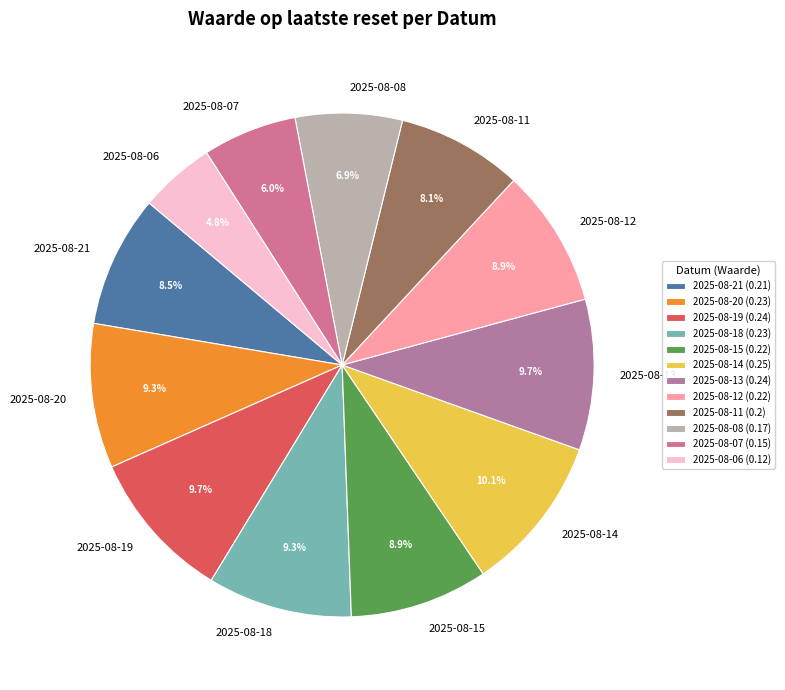

Which category has the smallest portion of the pie?

2025-08-06